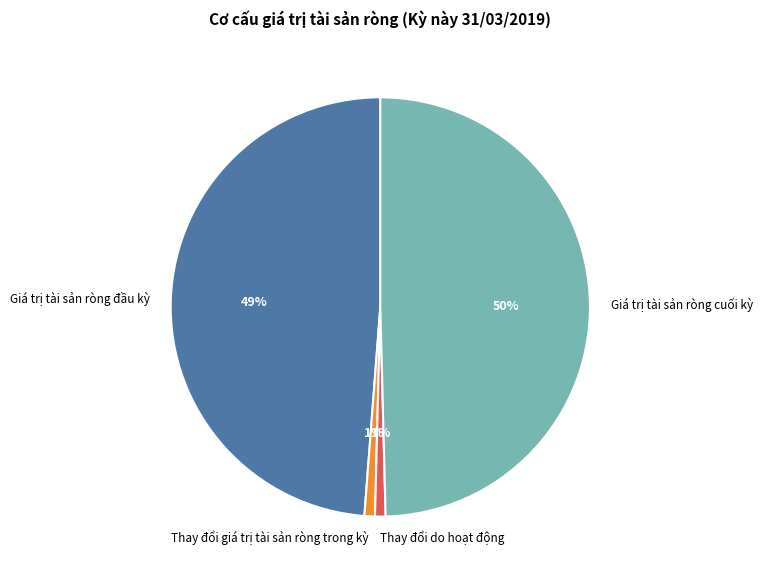

Between Giá trị tài sản ròng đầu kỳ and Giá trị tài sản ròng cuối kỳ, which is larger?

Giá trị tài sản ròng cuối kỳ